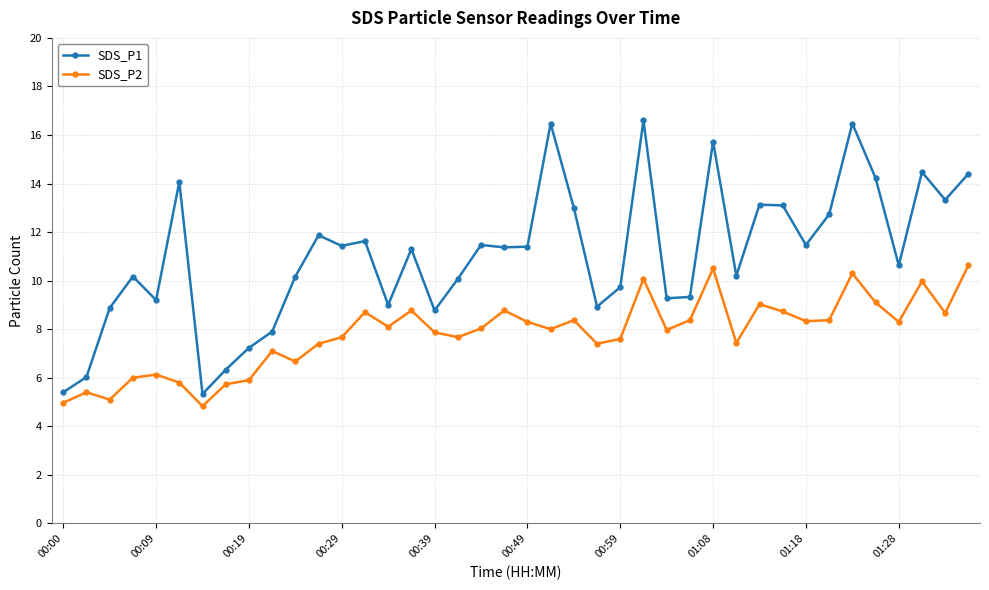

Which series has the largest range (max minus min)?

SDS_P1